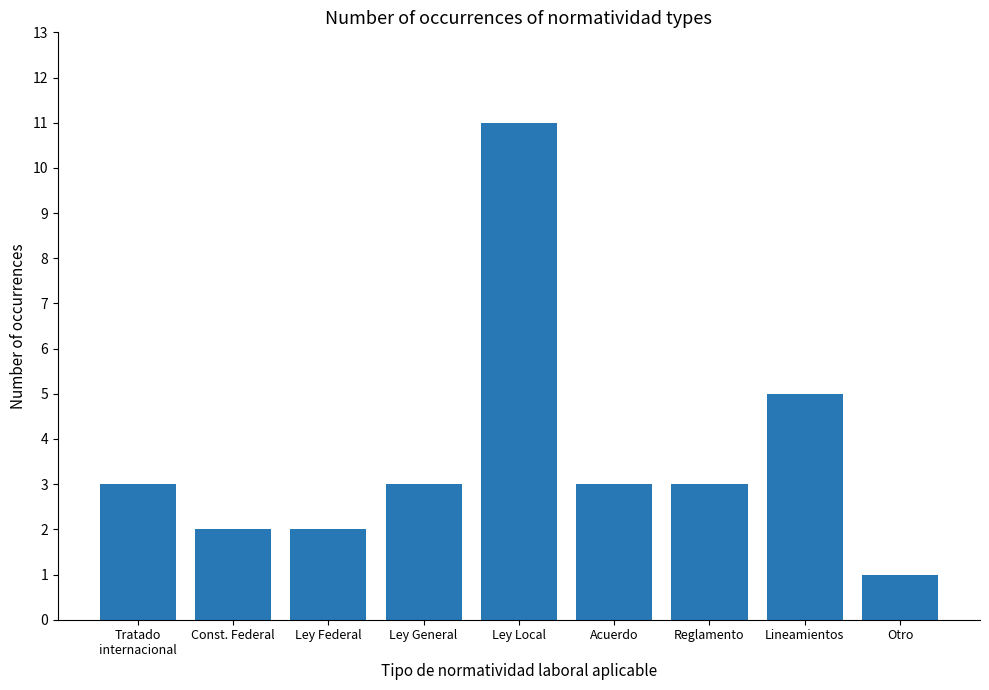

What is the average value?

4